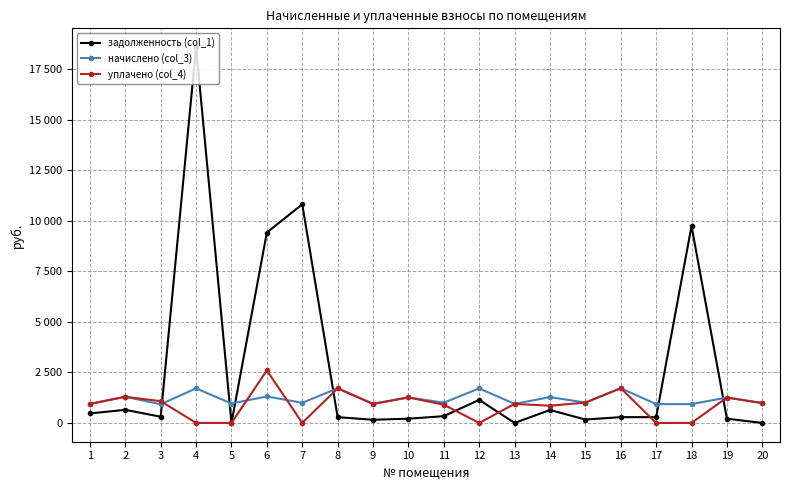

True or false: уплачено (col_4) has more than 0 interior local peaks.

True